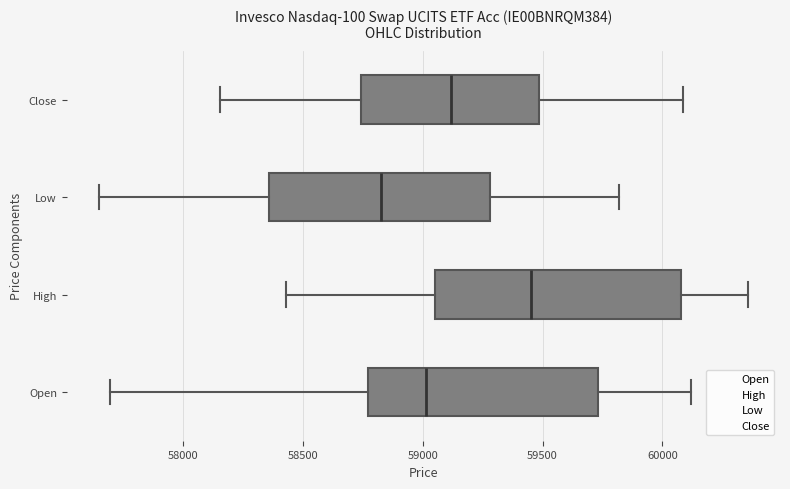

Comparing the boxes themselves (not the whiskers), which one is the widest?

High